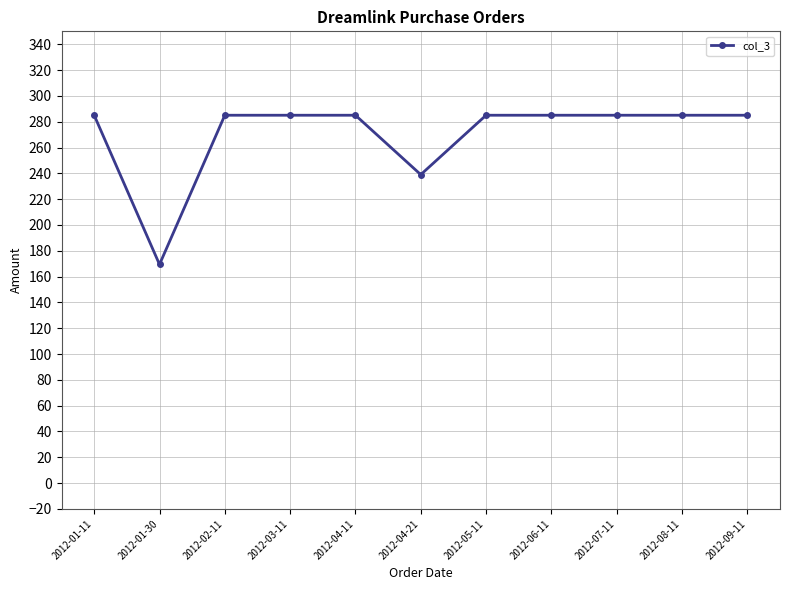

How many lines are shown in the chart?

1